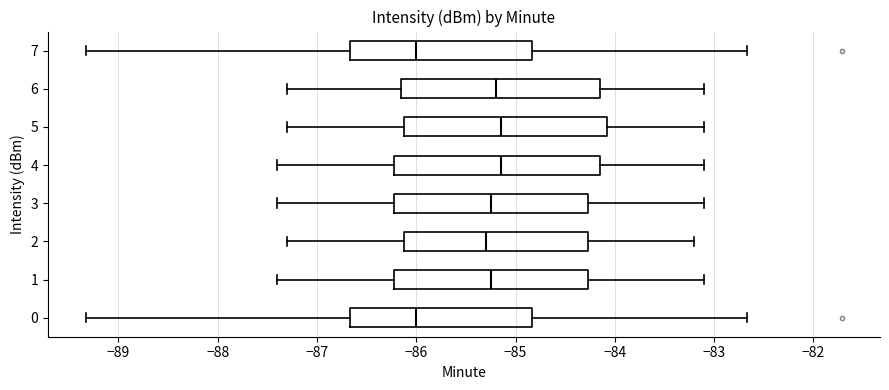

Reading bottom to top, transcribe this box plot: for each box, give where its median line is, the range the box spans, and where its two whiskers end, as read against the x-axis. The values are not printed on the chart, so give them approximately, as read against the axis.

0: median -86.0, box -86.7 to -84.8, whiskers -89.3 to -82.7
1: median -85.2, box -86.2 to -84.3, whiskers -87.4 to -83.1
2: median -85.3, box -86.1 to -84.3, whiskers -87.3 to -83.2
3: median -85.2, box -86.2 to -84.3, whiskers -87.4 to -83.1
4: median -85.1, box -86.2 to -84.1, whiskers -87.4 to -83.1
5: median -85.1, box -86.1 to -84.1, whiskers -87.3 to -83.1
6: median -85.2, box -86.1 to -84.1, whiskers -87.3 to -83.1
7: median -86.0, box -86.7 to -84.8, whiskers -89.3 to -82.7